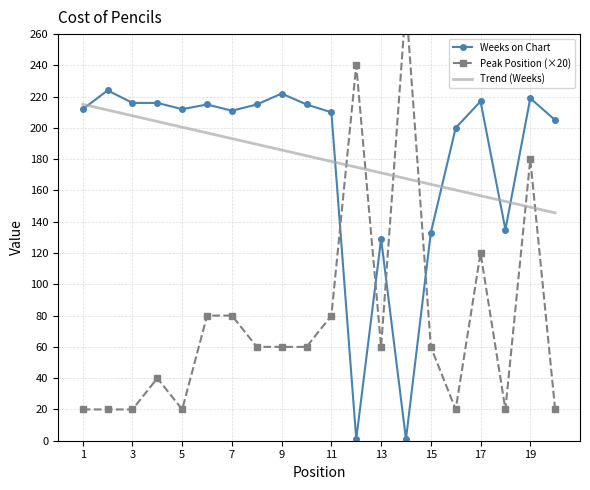

What are all the series names shown in the legend?

Weeks on Chart, Peak Position (×20), Trend (Weeks)